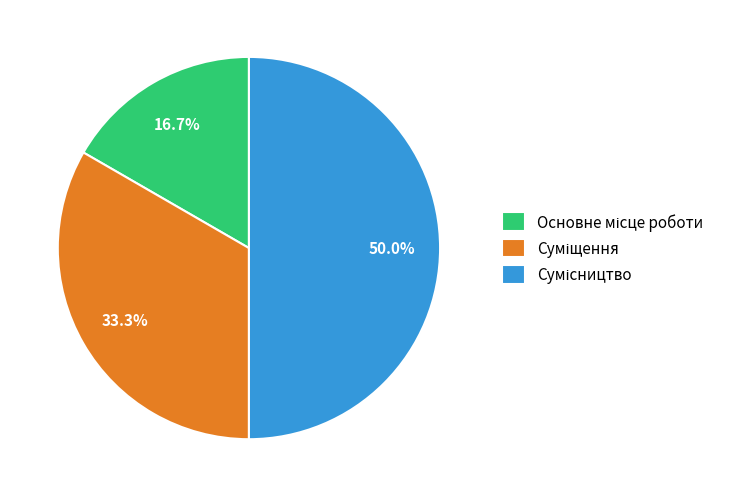

What is the ratio of the value at Сумісництво to the value at Основне місце роботи?

3.0